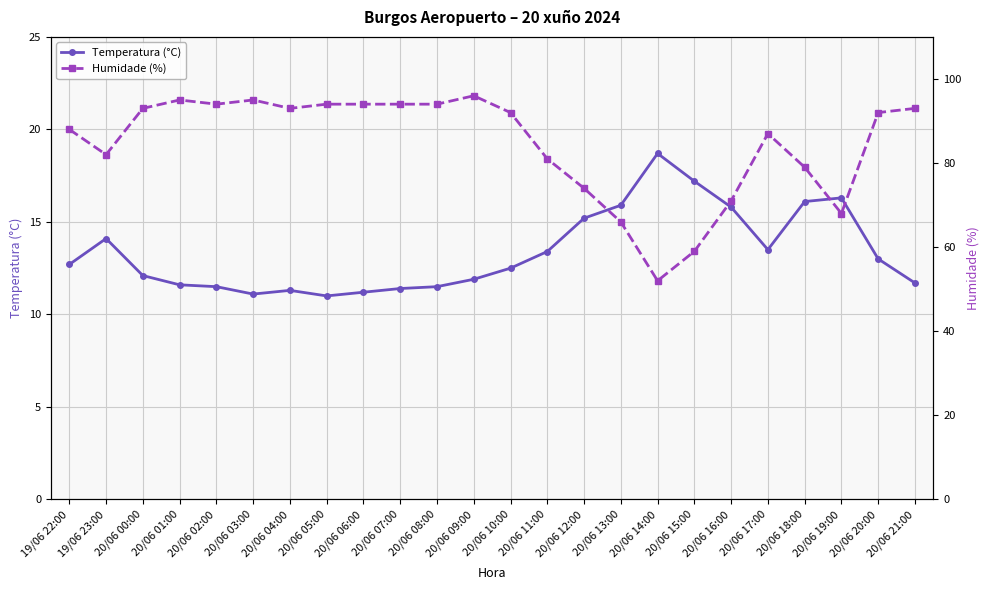

True or false: Humidade (%) has a value of 87.0 at 20/06 17:00.

True